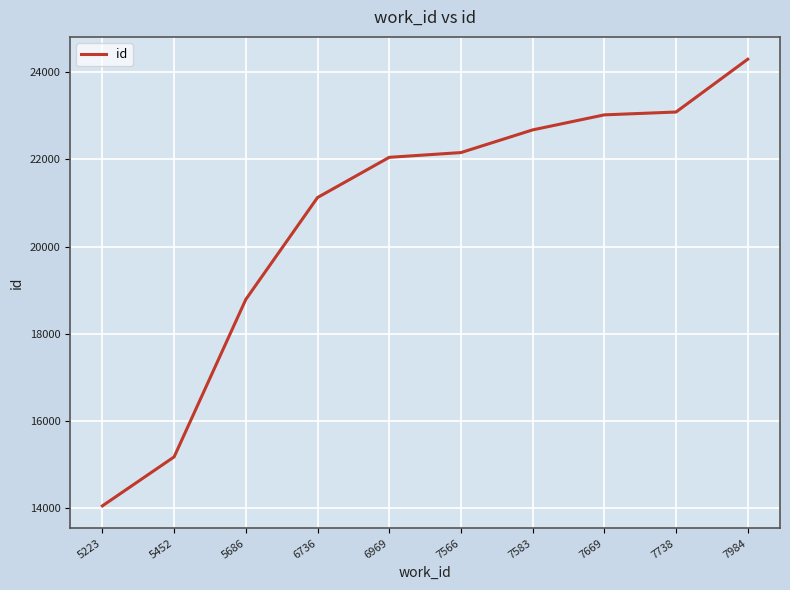

What is the difference between the second highest and second lowest values?

7909